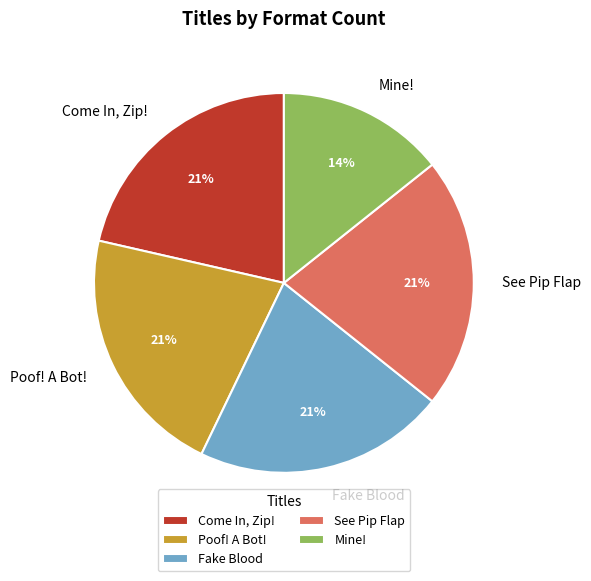

What is the smallest slice in the pie chart?

Mine!